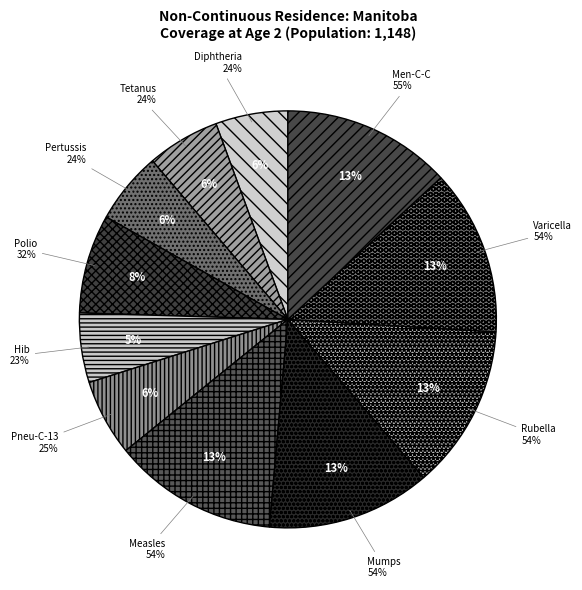

To the nearest percent, what portion does Diphtheria represent?

6%